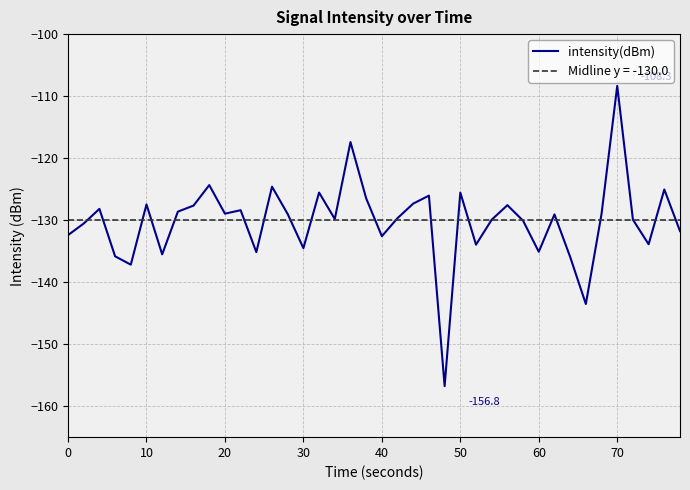

What is the difference between the maximum and minimum values?

48.4